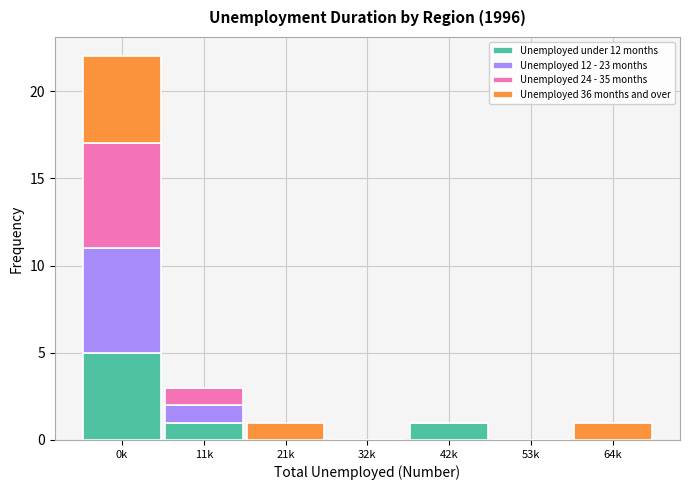

At which category is the sum across all series the highest?

0k